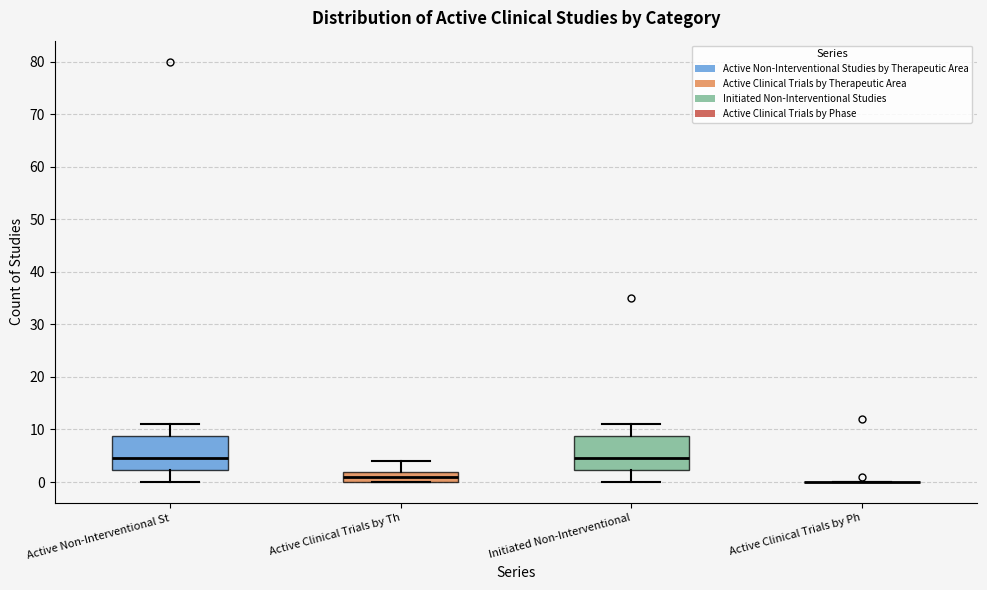

Reading left to right, read every box against the y-axis: the position of its median line, the range the box covers, and the ends of its whiskers. The values are not printed on the chart, so give them approximately, as read against the axis.

Active Non-Interventional St: median 5, box 2 to 9, whiskers 0 to 11
Active Clinical Trials by Th: median 1, box 0 to 2, whiskers 0 to 4
Initiated Non-Interventional: median 5, box 2 to 9, whiskers 0 to 11
Active Clinical Trials by Ph: box collapsed to a line at 0, whiskers 0 to 0